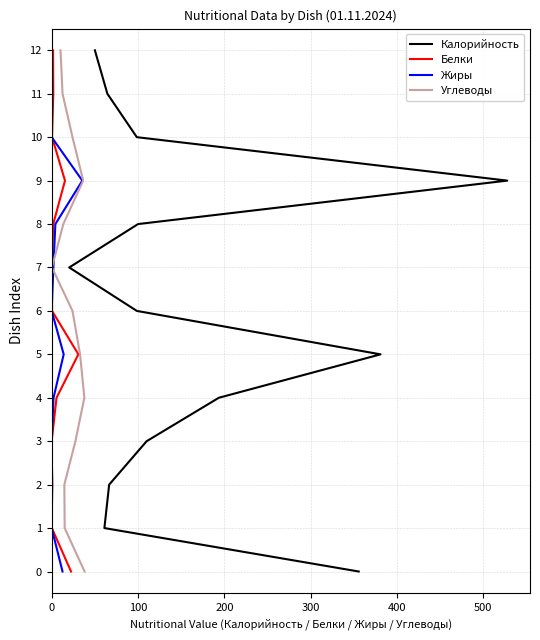

What is the sum of all Белки values?

78